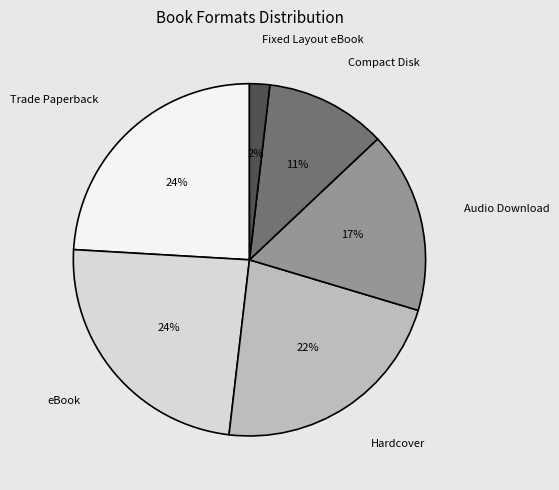

To the nearest percent, what is the difference between the Hardcover and Fixed Layout eBook slice percentages?

20%